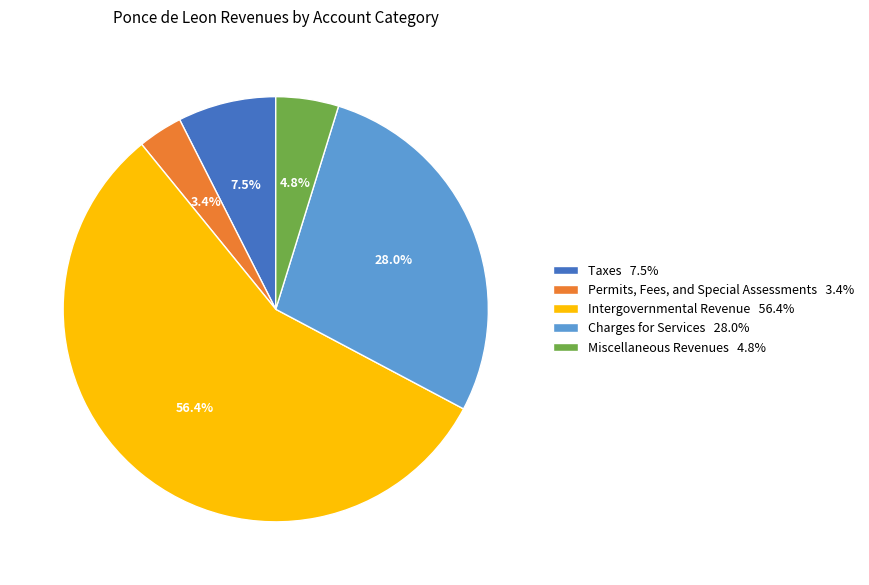

Between Miscellaneous Revenues 4.8% and Taxes 7.5%, which is larger?

Taxes 7.5%